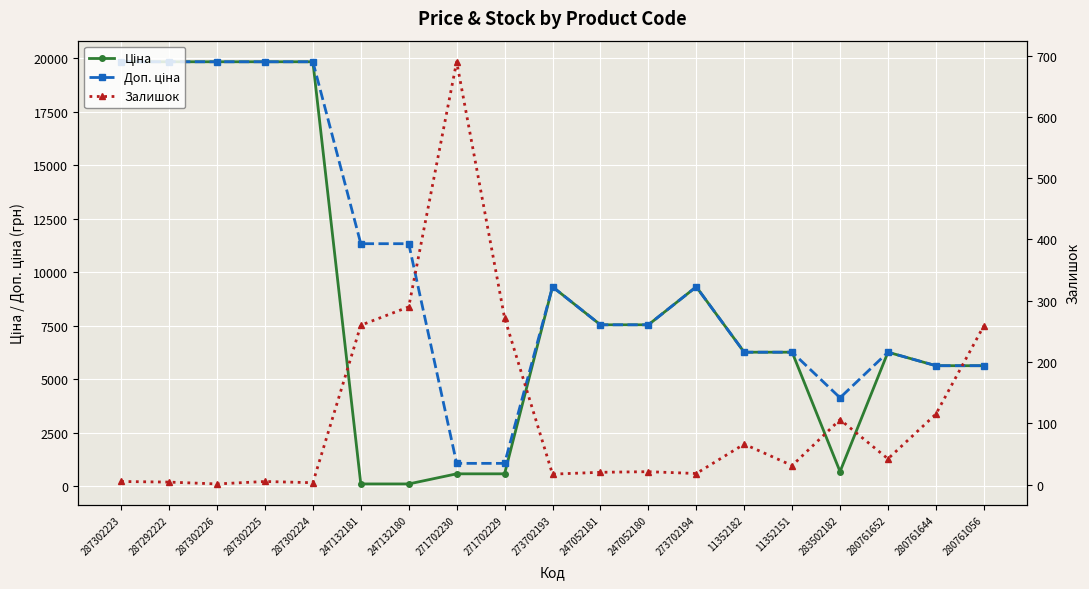

What is the label of the 1st point from the left?

287302223